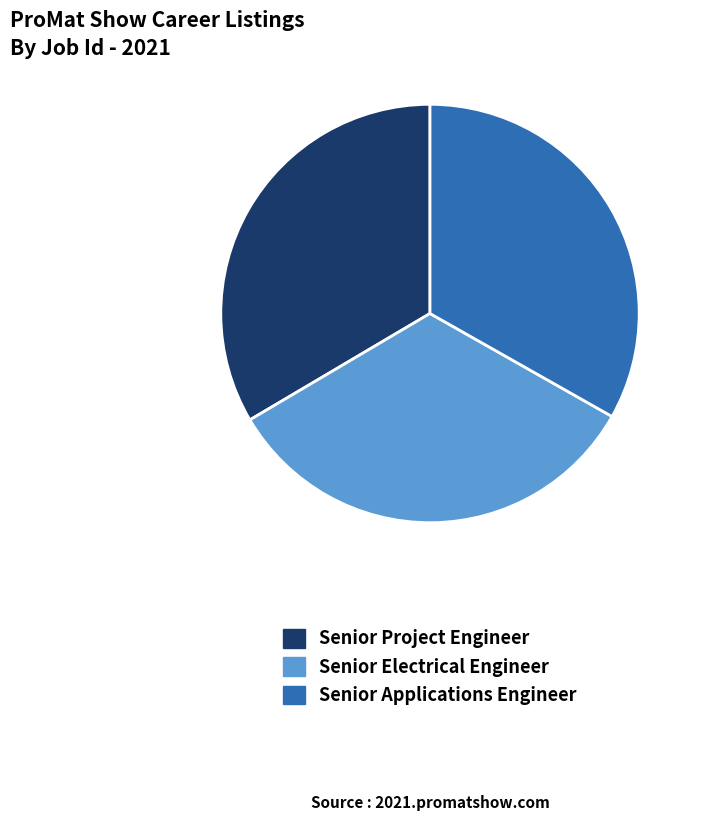

True or false: Senior Project Engineer accounts for 41% of the total.

False